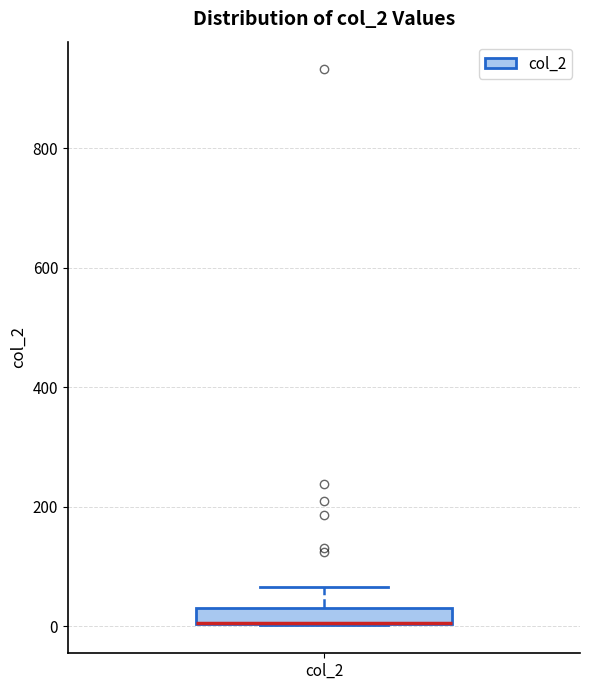

Where is the upper edge of the box for col_2 on the y-axis? The values are not printed on the chart, so give them approximately, as read against the axis.

40